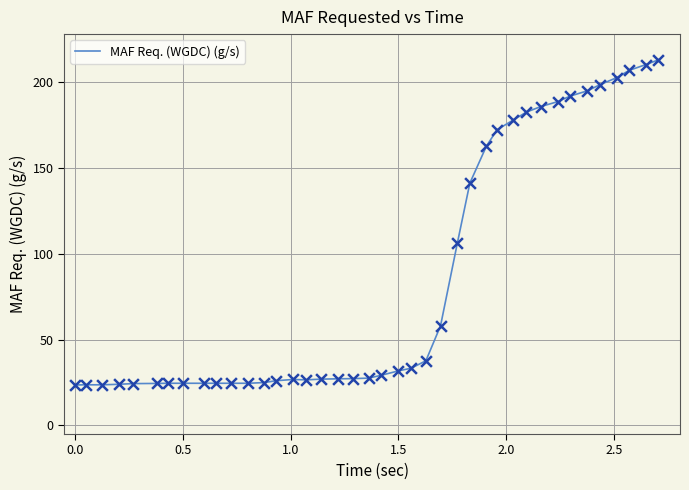

What is the difference between the maximum and minimum values?

189.6